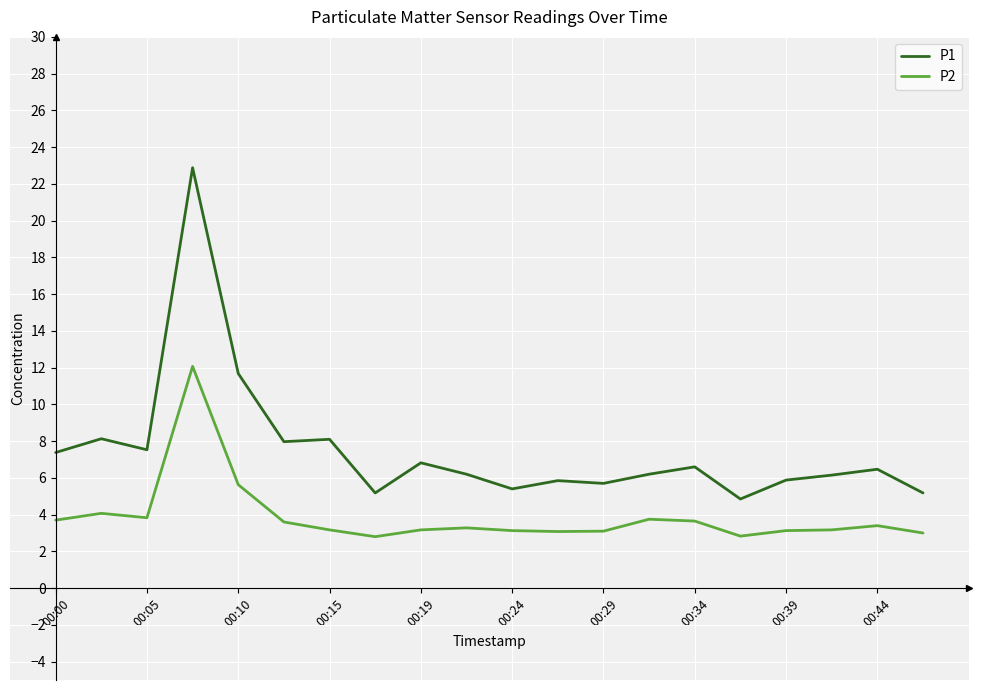

What is the smallest value displayed?

2.8